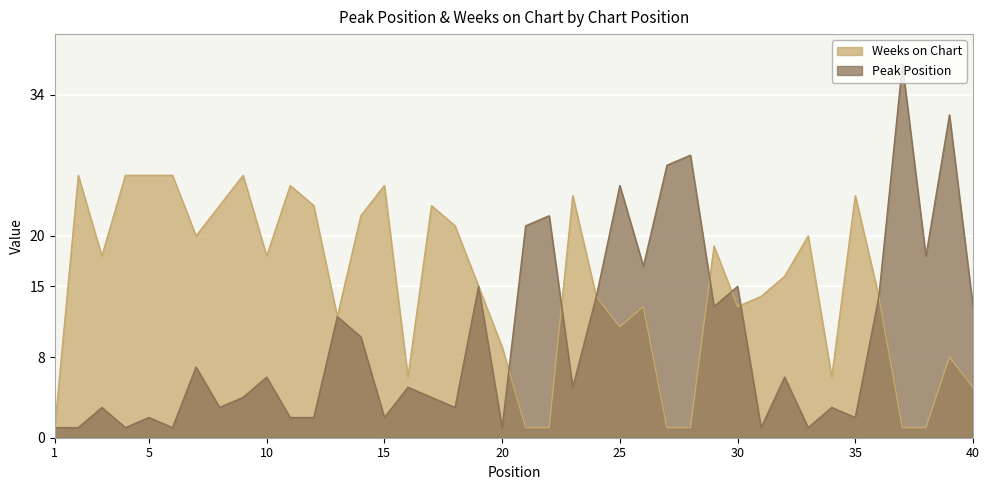

Where is the first local maximum for Peak Position?

3